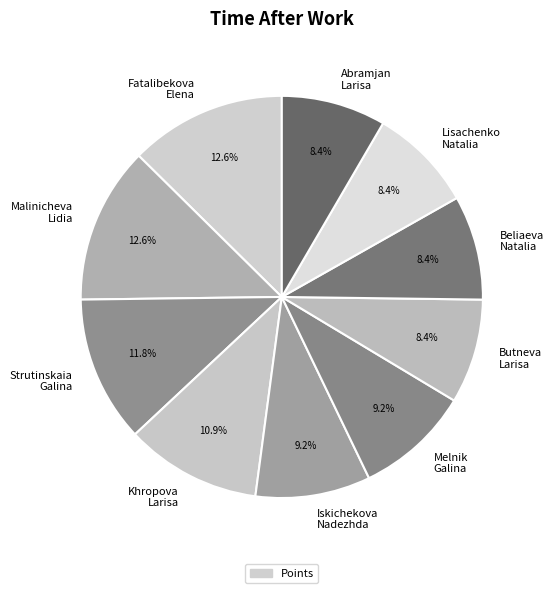

Does Iskichekova Nadezhda account for over 50% of the chart?

No